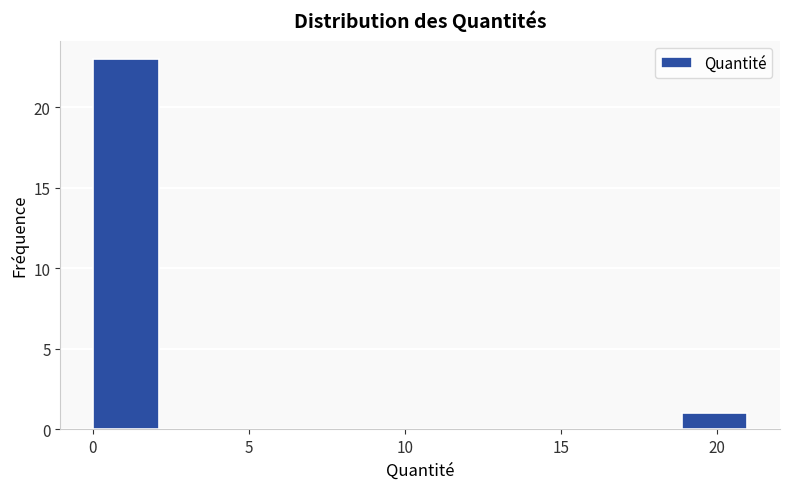

How tall is the bar that spans 19.0 to 21.0 on the x-axis? Neither the bar edges nor the heights are printed on the chart, so give them approximately, as read against the axes.

1